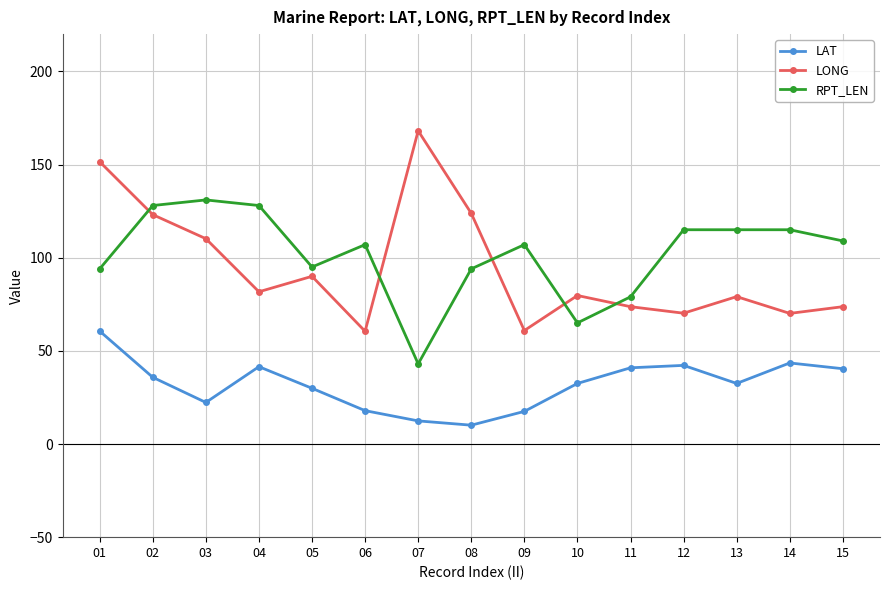

In LONG, how many points are lower than both neighbors (excluding endpoints)?

5